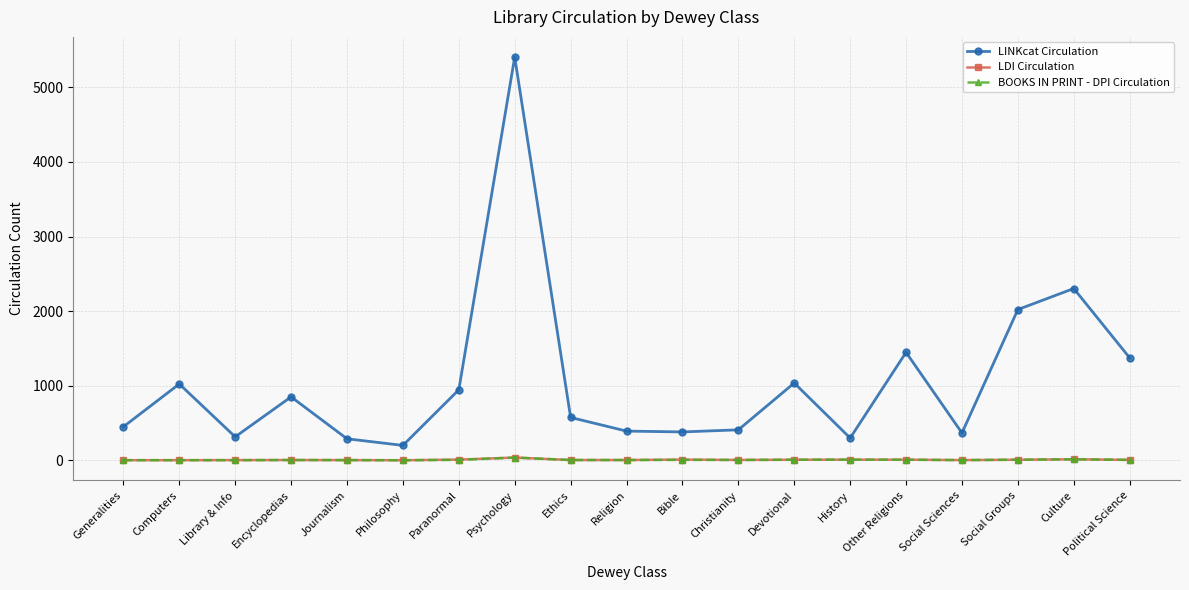

What is the value of the BOOKS IN PRINT - DPI Circulation point at the 7th from the left?

5